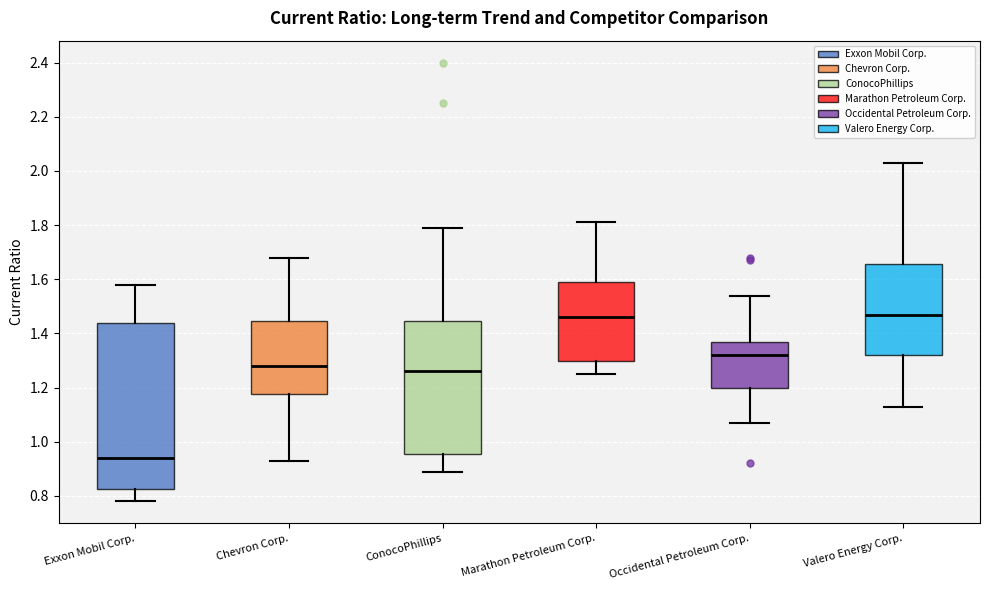

Reading left to right, transcribe this box plot: for each box, give where its median line is, the range the box spans, and where its two whiskers end, as read against the y-axis. The values are not printed on the chart, so give them approximately, as read against the axis.

Exxon Mobil Corp.: median 0.94, box 0.82 to 1.44, whiskers 0.78 to 1.58
Chevron Corp.: median 1.28, box 1.18 to 1.44, whiskers 0.94 to 1.68
ConocoPhillips: median 1.26, box 0.96 to 1.44, whiskers 0.90 to 1.80
Marathon Petroleum Corp.: median 1.46, box 1.30 to 1.60, whiskers 1.26 to 1.82
Occidental Petroleum Corp.: median 1.32, box 1.20 to 1.38, whiskers 1.08 to 1.54
Valero Energy Corp.: median 1.48, box 1.32 to 1.66, whiskers 1.14 to 2.04